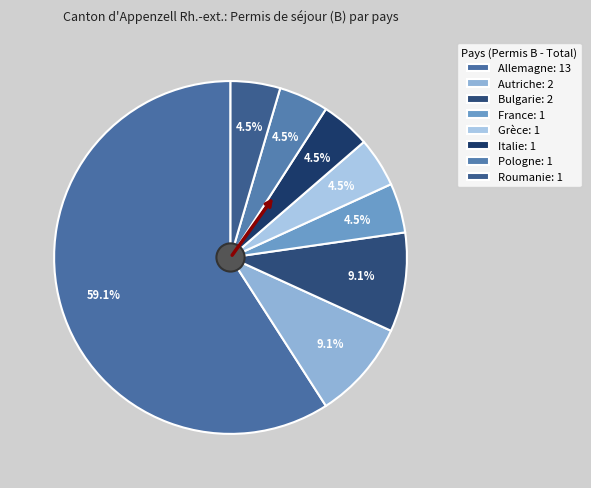

How many segments does this pie chart have?

8